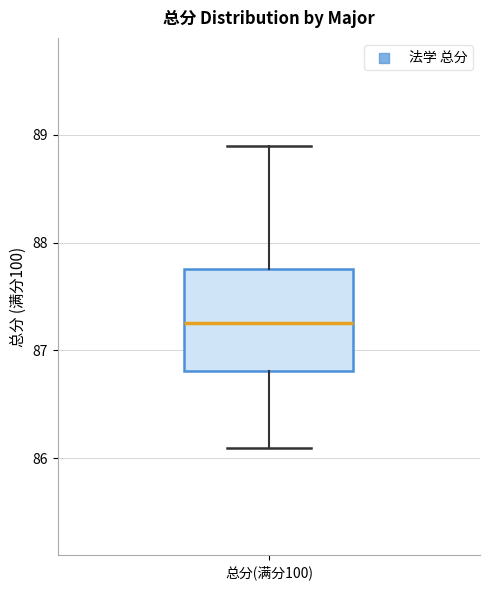

Where does the upper whisker of the box for 总分(满分100) end on the y-axis? The values are not printed on the chart, so give them approximately, as read against the axis.

88.9